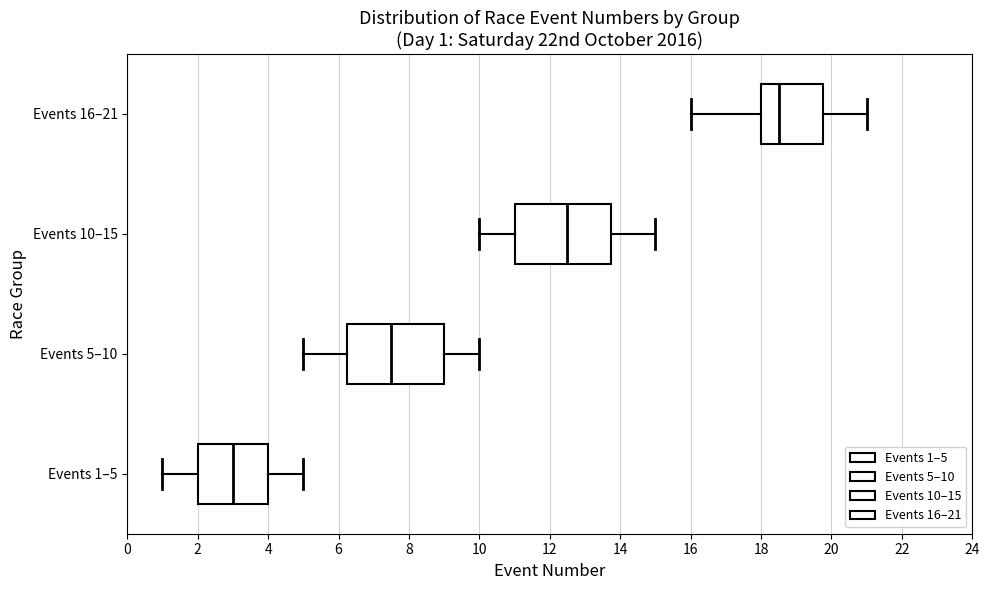

Which box has the furthest to the right median line?

Events 16–21